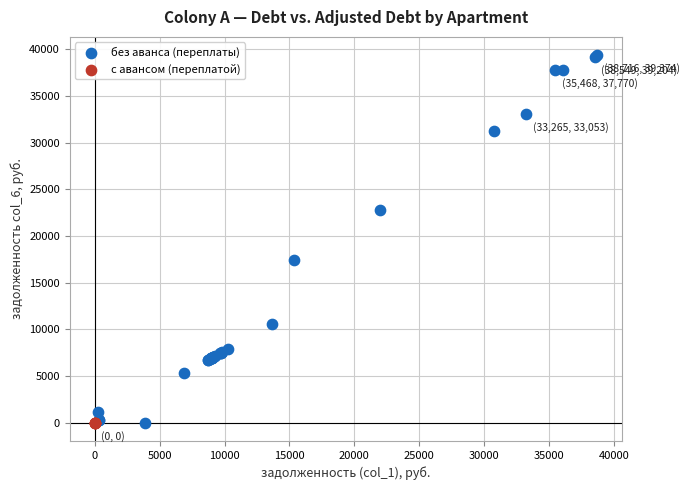

Which series contains the highest Y value?

без аванса (переплаты)